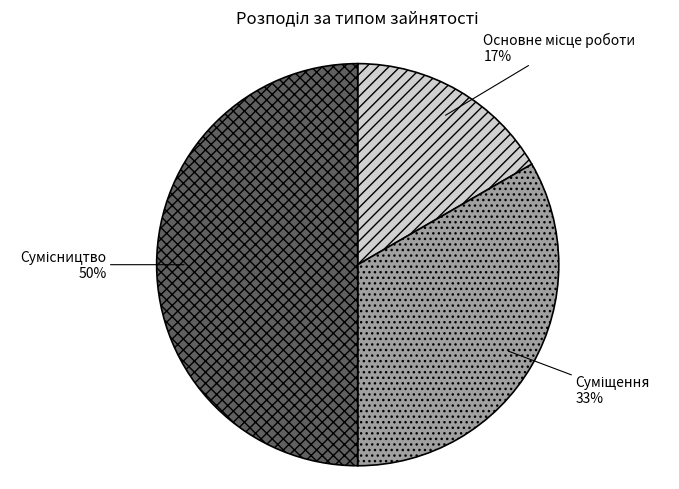

To the nearest percent, what is the average slice percentage?

33%